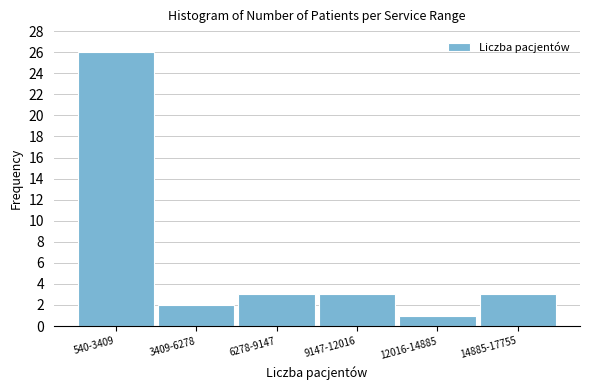

Reading left to right, transcribe all the data shown in this chart.

26	2	3	3	1	3